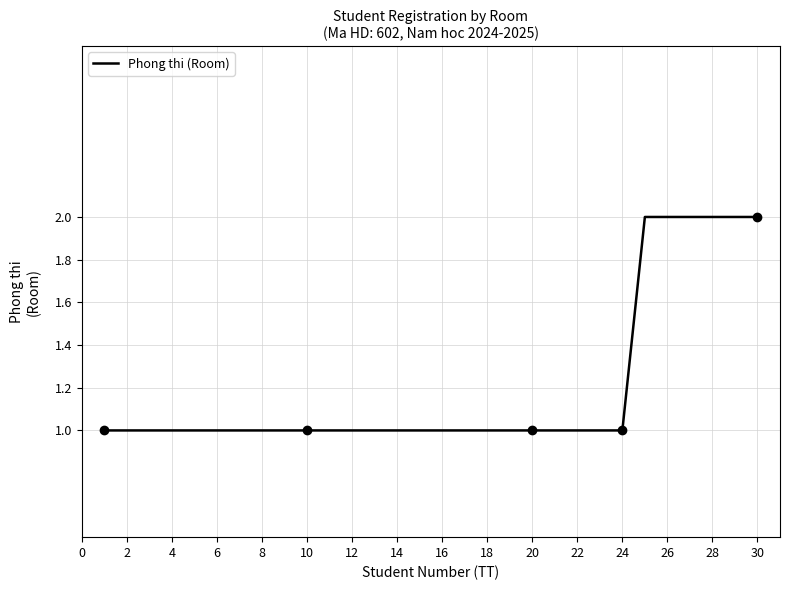

What is the maximum value shown in the chart?

2